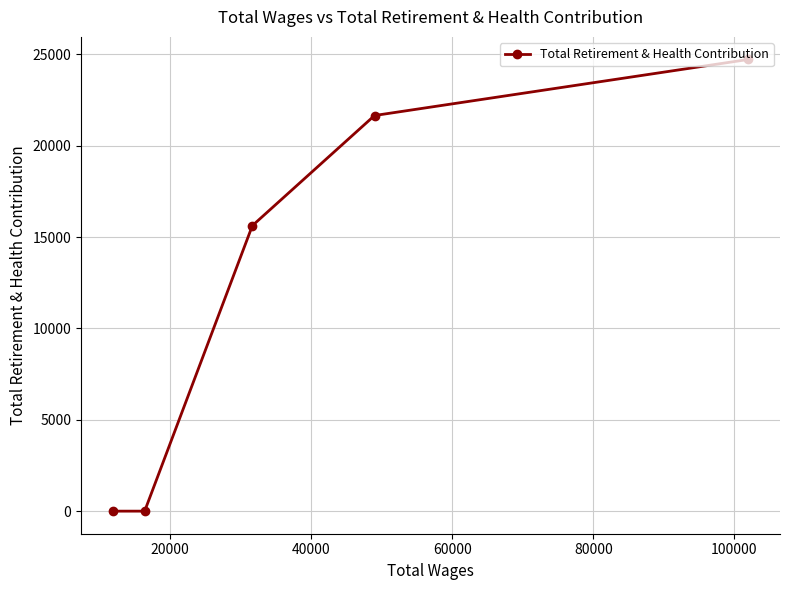

Count the number of categories in the chart.

5